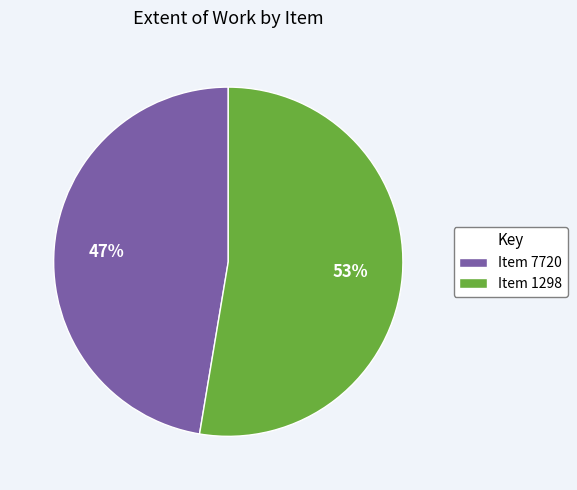

Rank the categories by value from lowest to highest.

Item 7720, Item 1298